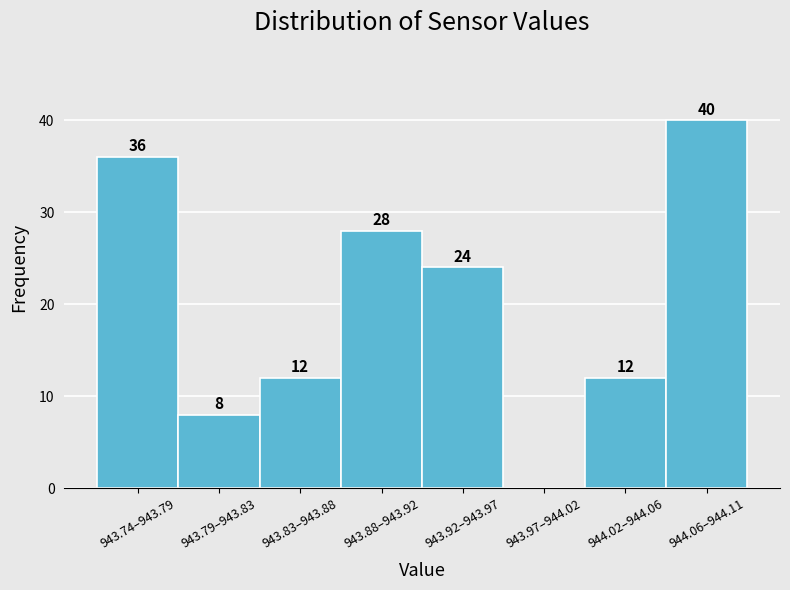

Reading left to right, extract all data points from this chart.

943.74–943.79=36	943.79–943.83=8	943.83–943.88=12	943.88–943.92=28	943.92–943.97=24	943.97–944.02=0	944.02–944.06=12	944.06–944.11=40